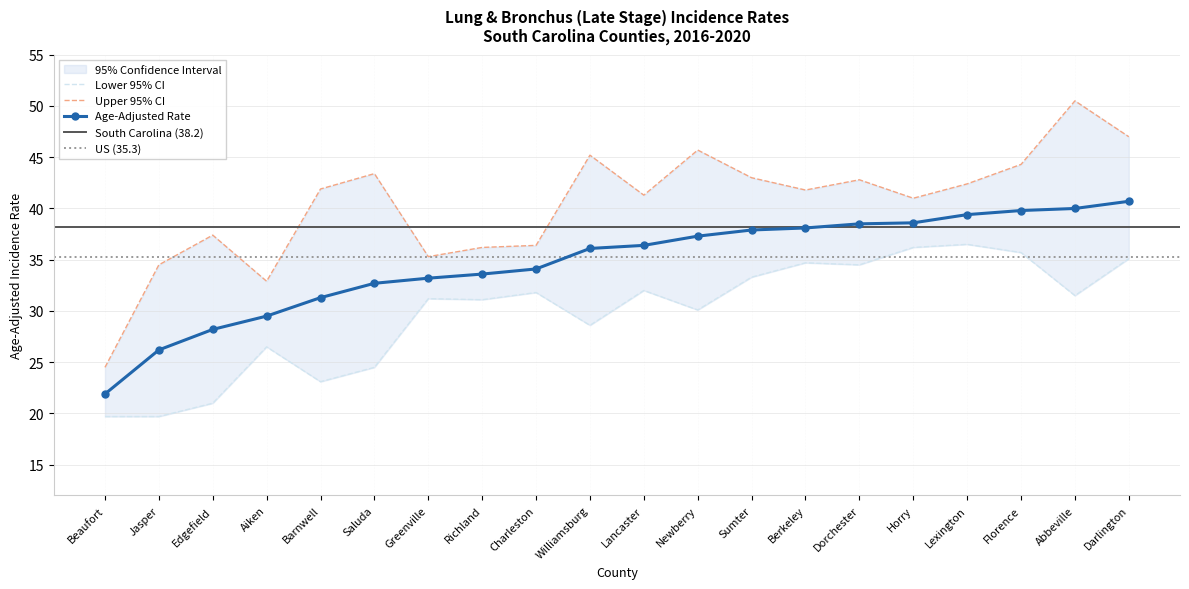

True or false: Age-Adjusted Rate and Lower 95% CI cross at least once.

False